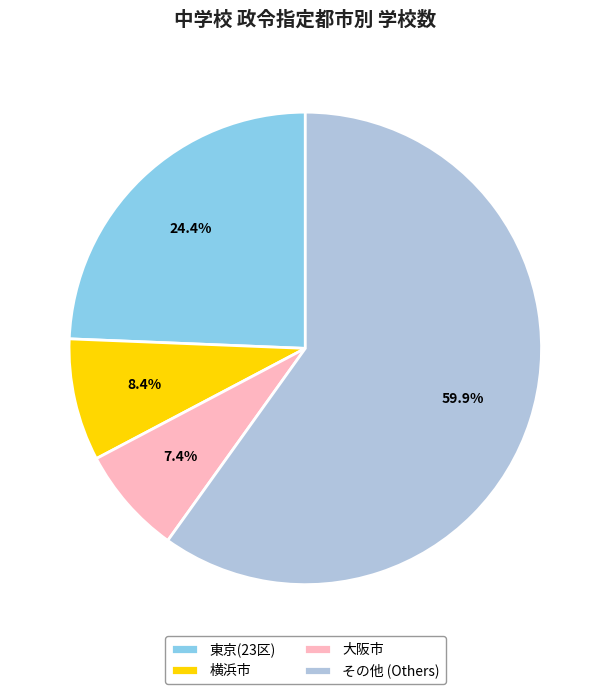

Do 東京(23区) and 大阪市 together represent more than half of the pie?

No